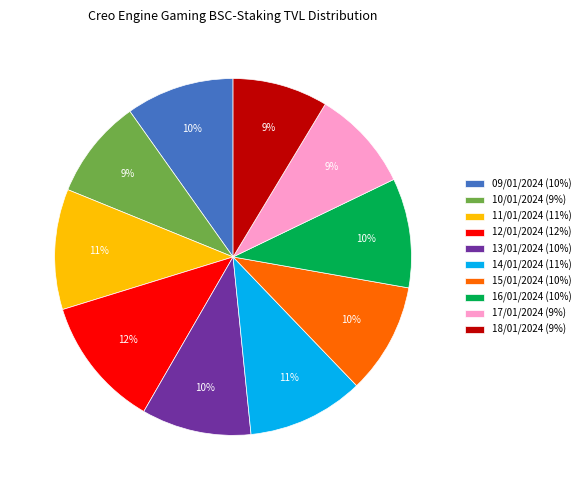

To the nearest percent, what percentage of the pie is 16/01/2024?

10%